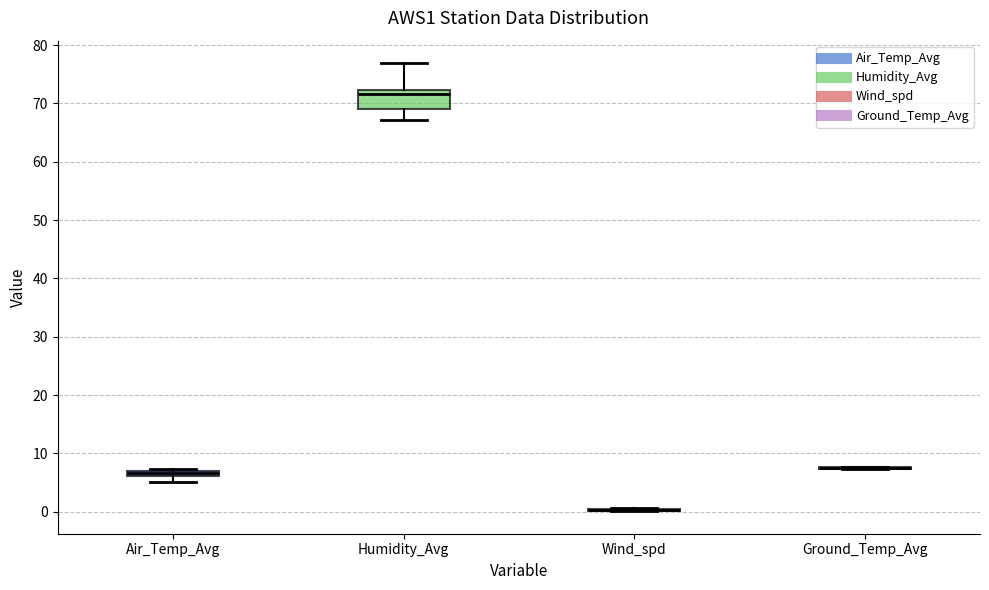

Comparing the boxes themselves (not the whiskers), which one is the tallest?

Humidity_Avg